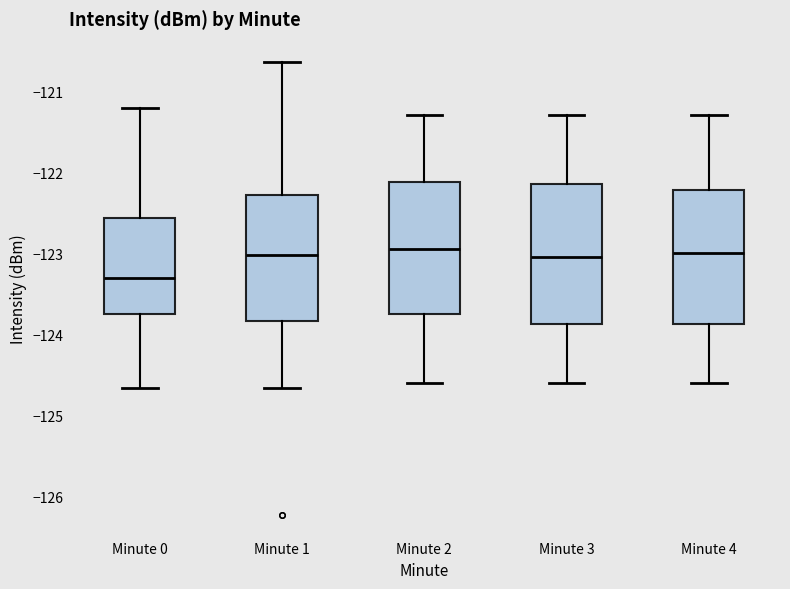

Reading left to right, transcribe this box plot: for each box, give where its median line is, the range the box spans, and where its two whiskers end, as read against the y-axis. The values are not printed on the chart, so give them approximately, as read against the axis.

Minute 0: median -123.3, box -123.7 to -122.6, whiskers -124.7 to -121.2
Minute 1: median -123.0, box -123.8 to -122.3, whiskers -124.7 to -120.6
Minute 2: median -122.9, box -123.7 to -122.1, whiskers -124.6 to -121.3
Minute 3: median -123.0, box -123.9 to -122.1, whiskers -124.6 to -121.3
Minute 4: median -123.0, box -123.9 to -122.2, whiskers -124.6 to -121.3